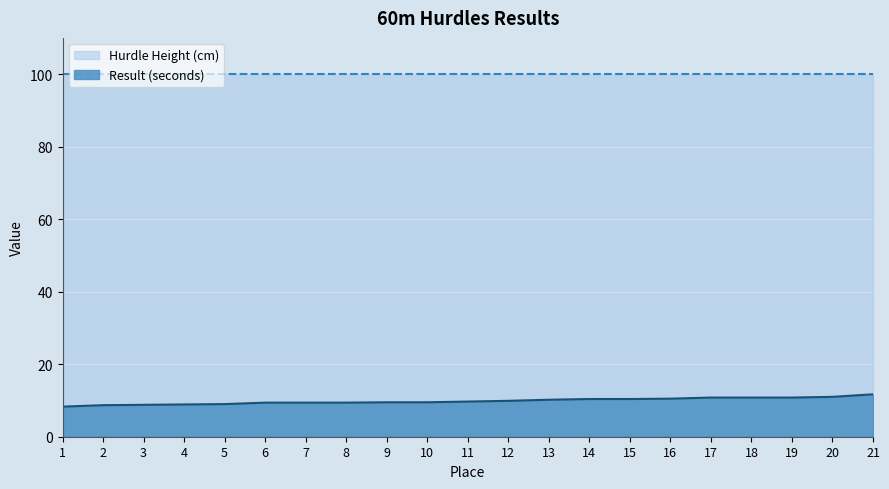

What is the average value?

9.9